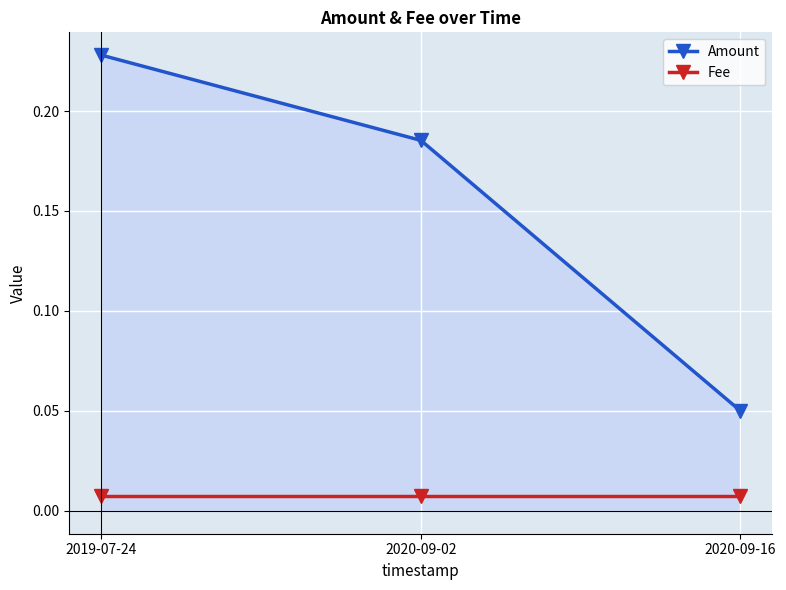

At which category is the sum across all series the highest?

2019-07-24